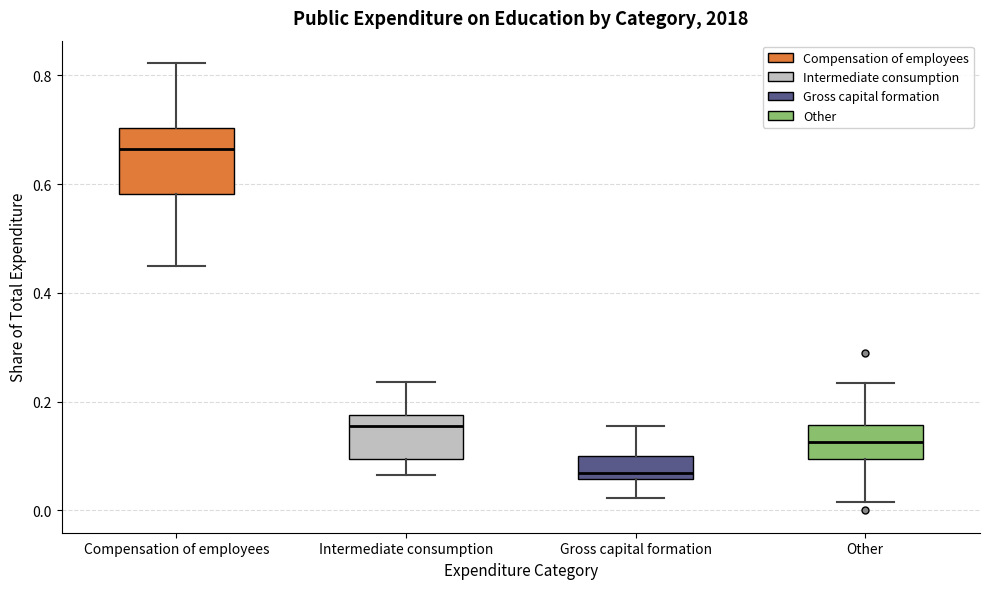

Which box has the highest median line?

Compensation of employees